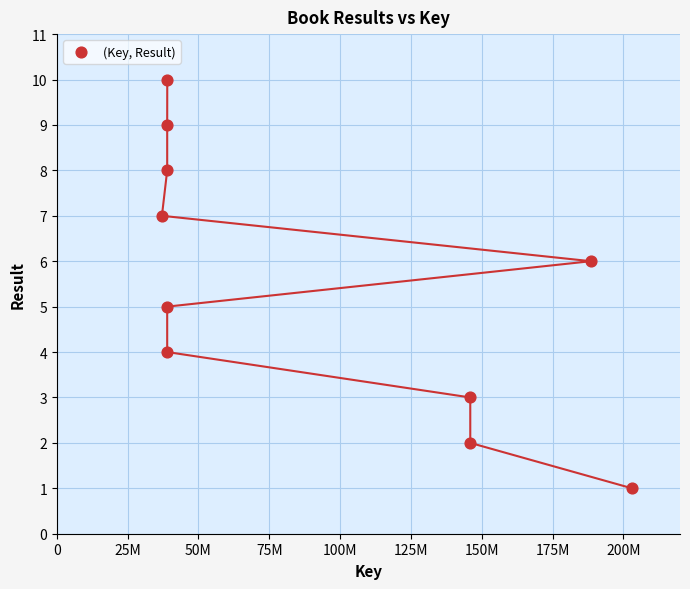

What is the average Y value?

6